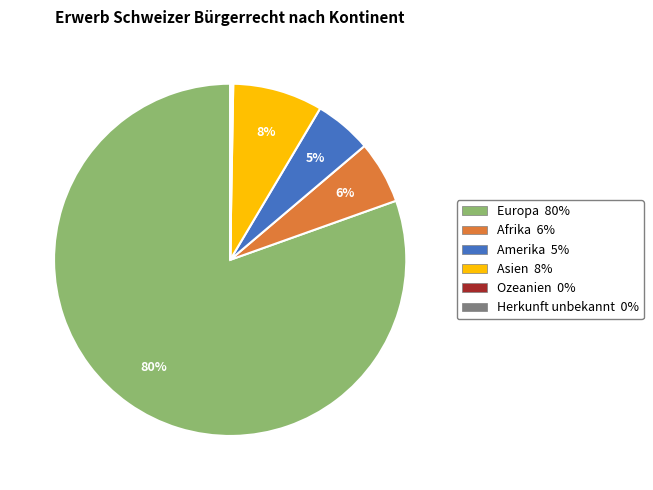

Does any single category account for the majority?

Yes